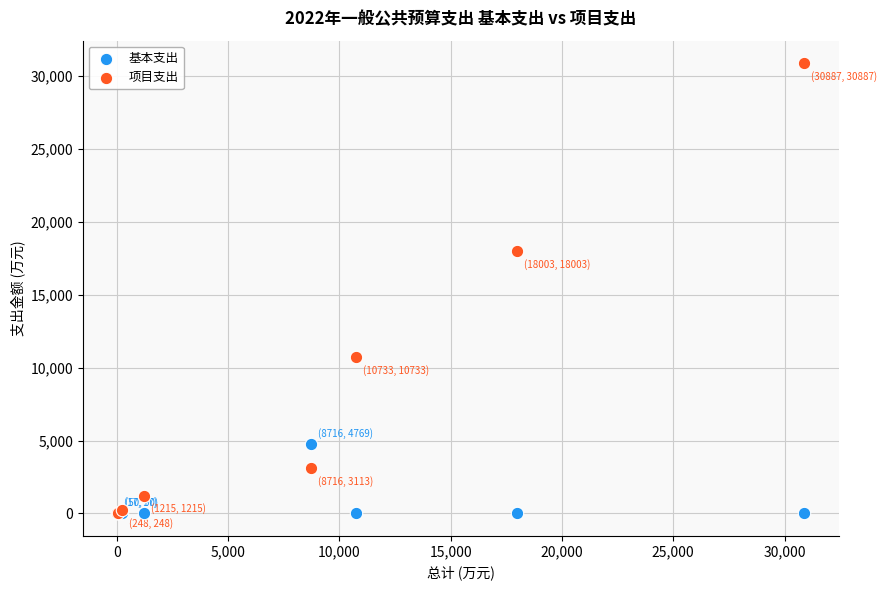

Which series has the widest spread of Y values?

项目支出